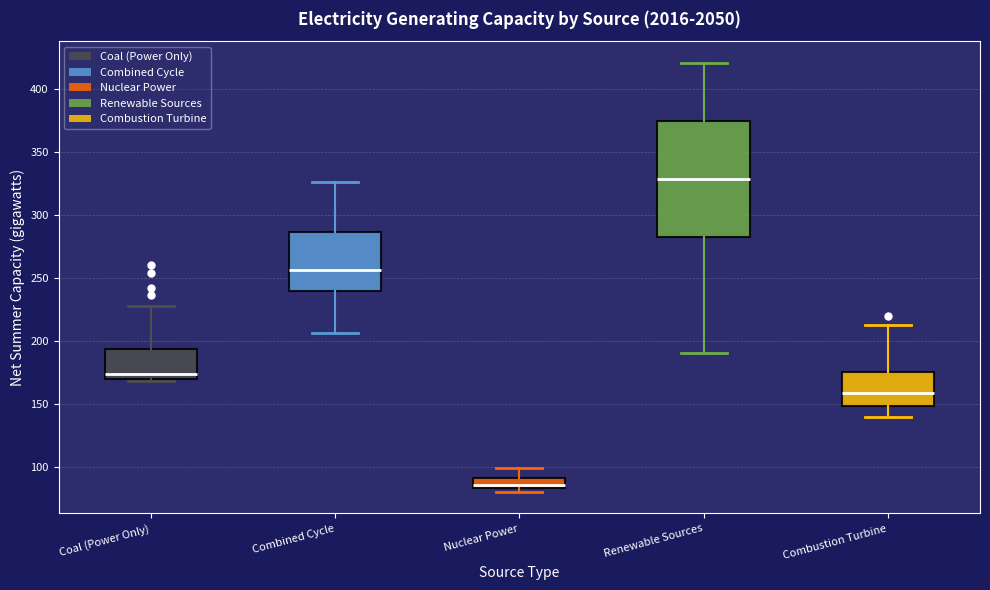

Where is the lower edge of the box for Nuclear Power on the y-axis? The values are not printed on the chart, so give them approximately, as read against the axis.

85